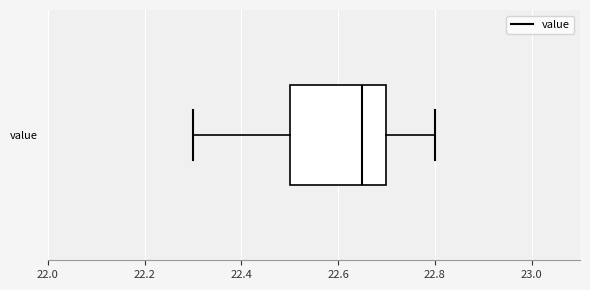

Where does the right whisker of the box for value end on the x-axis? The values are not printed on the chart, so give them approximately, as read against the axis.

22.80